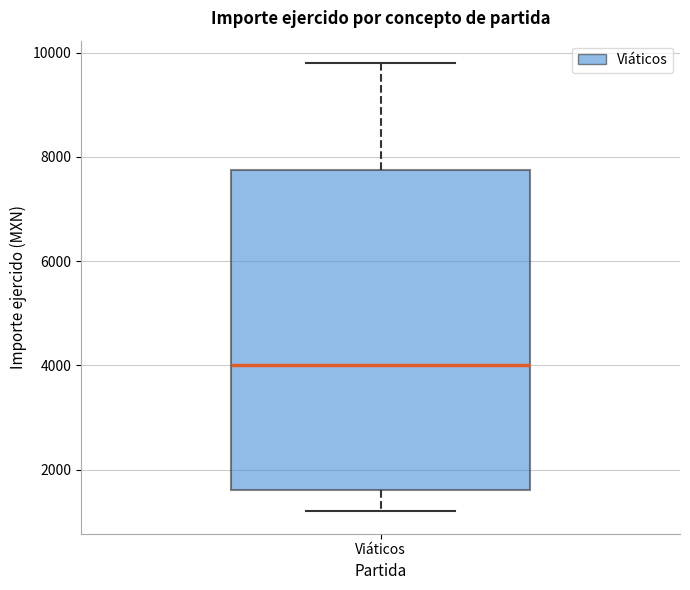

Read this box plot against the y-axis: the position of the median line, the range covered by the box, and the ends of both whiskers. The values are not printed on the chart, so give them approximately, as read against the axis.

median 4000, box 1600 to 7800, whiskers 1200 to 9800